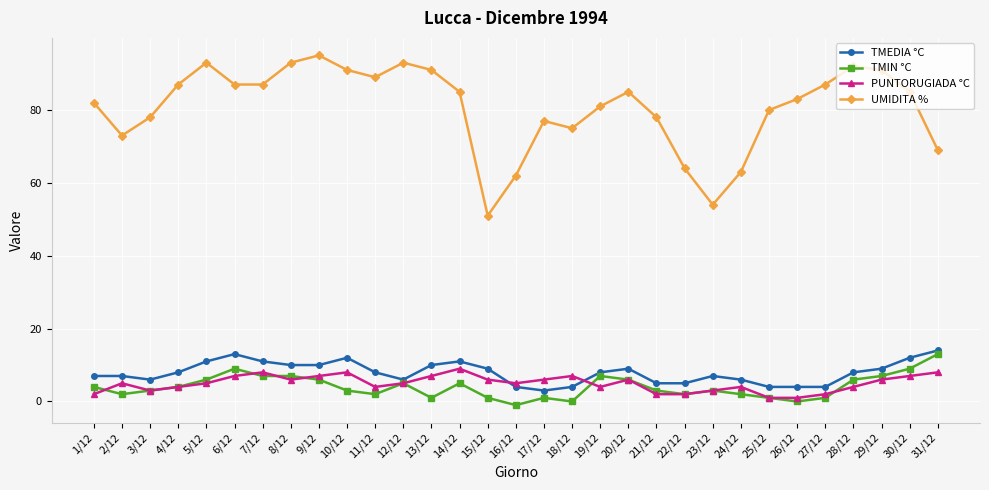

Does the chart display data point markers on the line(s)?

Yes